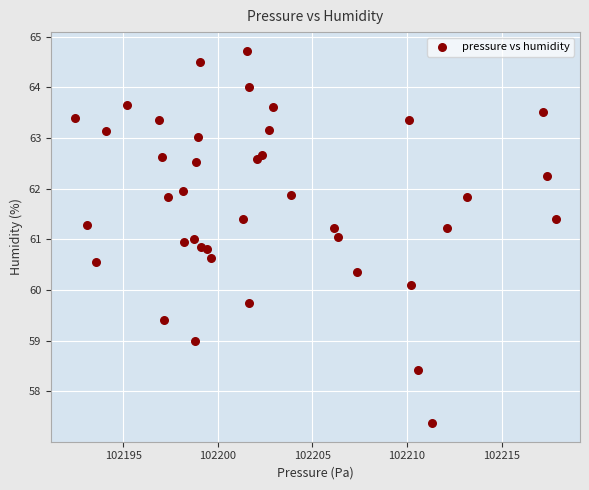

What is the range of X values (max minus min)?

25.4